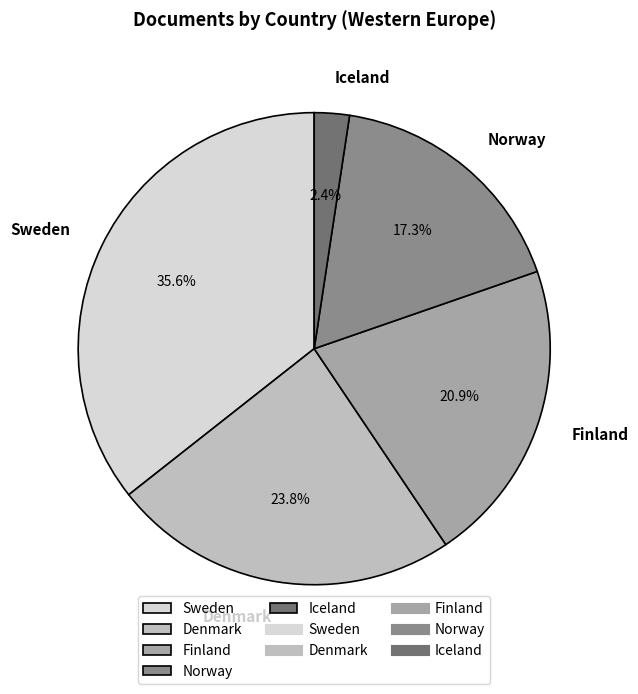

To the nearest percent, what is the difference between the largest and smallest slice percentages?

33%